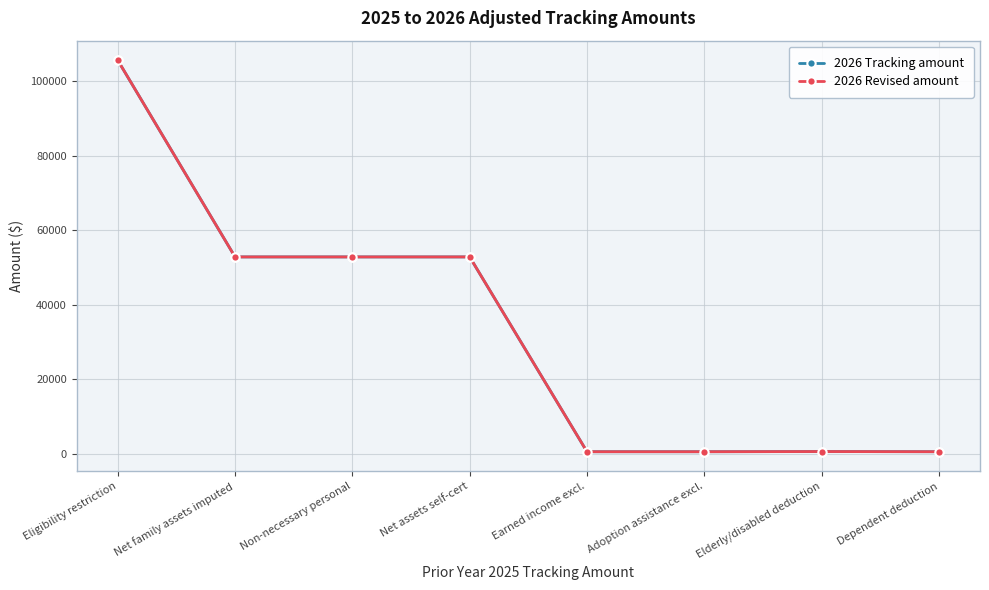

Which series has the largest range (max minus min)?

2026 Revised amount